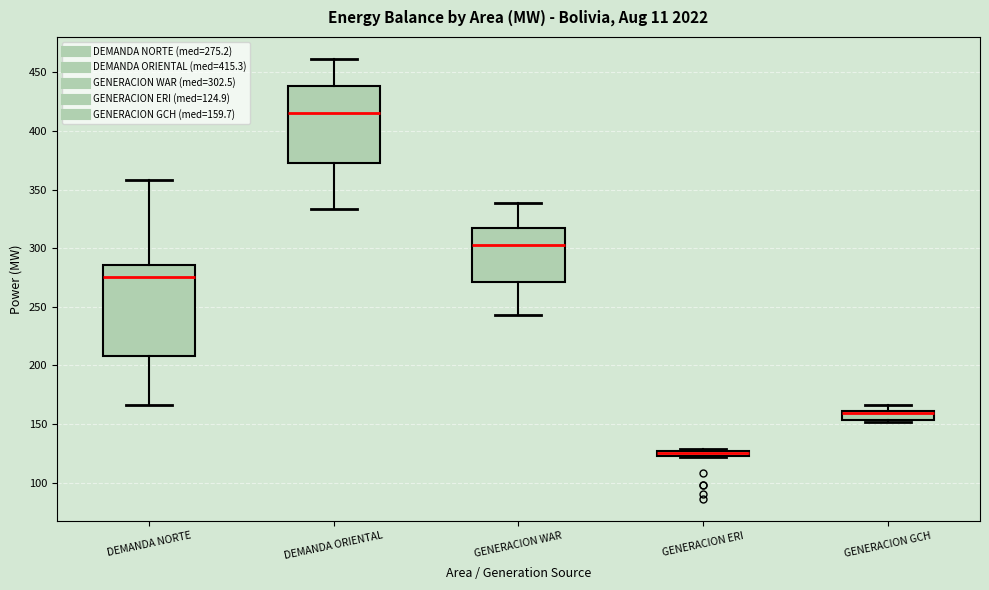

Which box is the tallest, from its lower edge to its upper edge?

DEMANDA NORTE